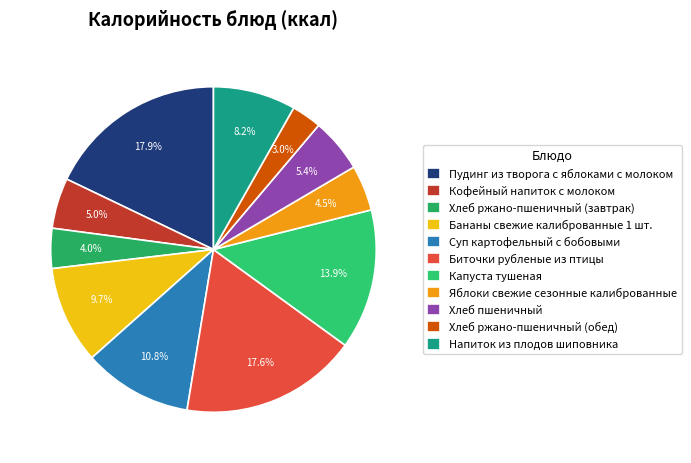

To the nearest percent, what is the difference between the largest and smallest slice percentages?

15%